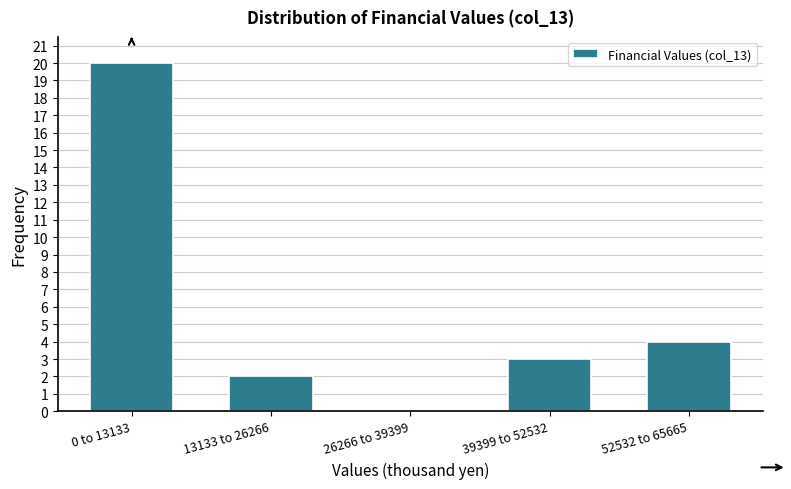

Reading left to right, list all the values displayed in this chart.

0 to 13133=20	13133 to 26266=2	26266 to 39399=0	39399 to 52532=3	52532 to 65665=4